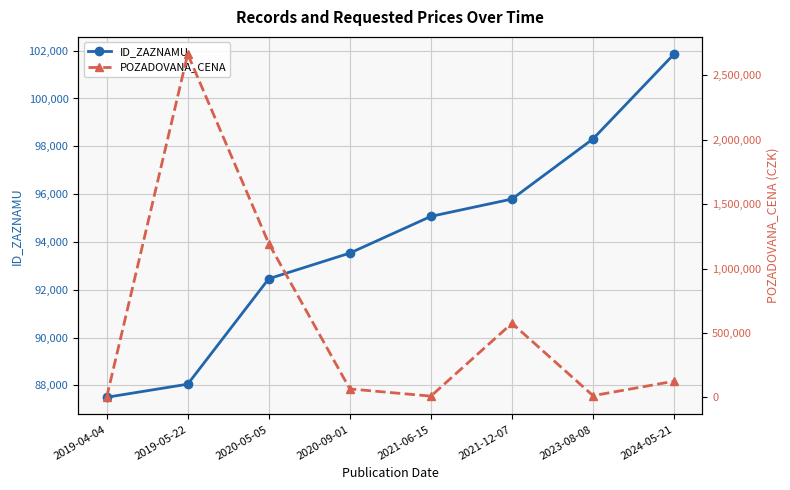

What is the difference between the ID_ZAZNAMU values at 2019-04-04 and 2020-05-05?

4957